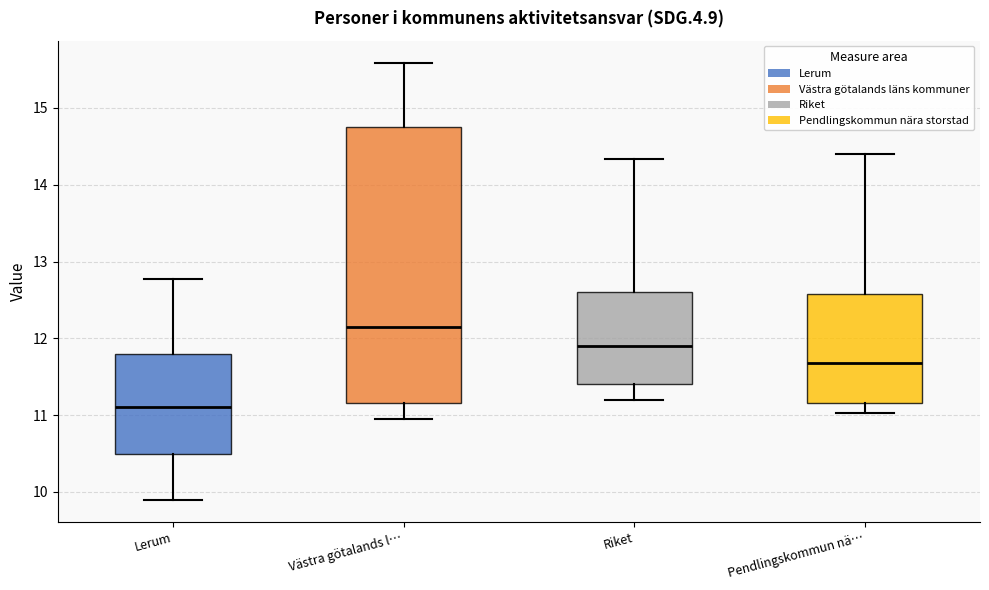

Where does the upper whisker of the box for Riket end on the y-axis? The values are not printed on the chart, so give them approximately, as read against the axis.

14.3